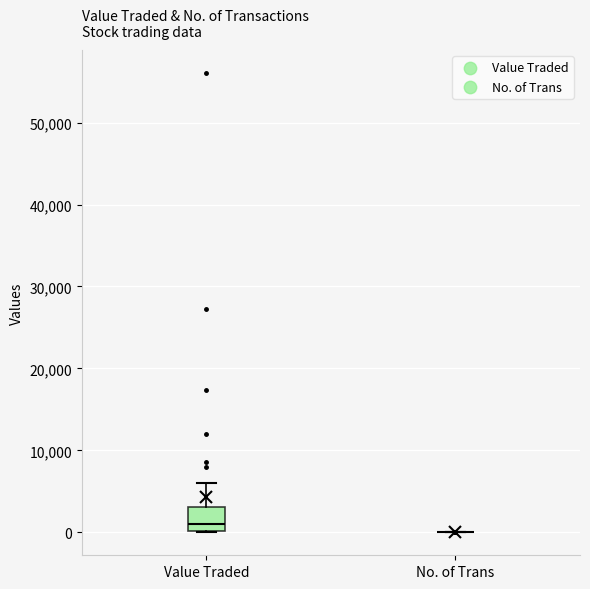

Reading left to right, transcribe this box plot: for each box, give where its median line is, the range the box spans, and where its two whiskers end, as read against the y-axis. The values are not printed on the chart, so give them approximately, as read against the axis.

Value Traded: median 1000, box 0 to 3000, whiskers 0 to 6000
No. of Trans: box collapsed to a line at 0, whiskers 0 to 0